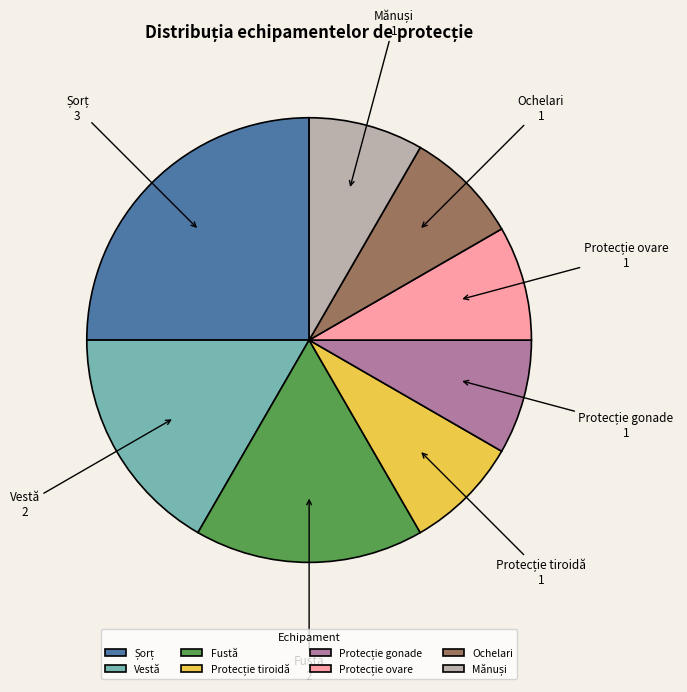

What is the ratio of the value at Fustă to the value at Ochelari?

2.0